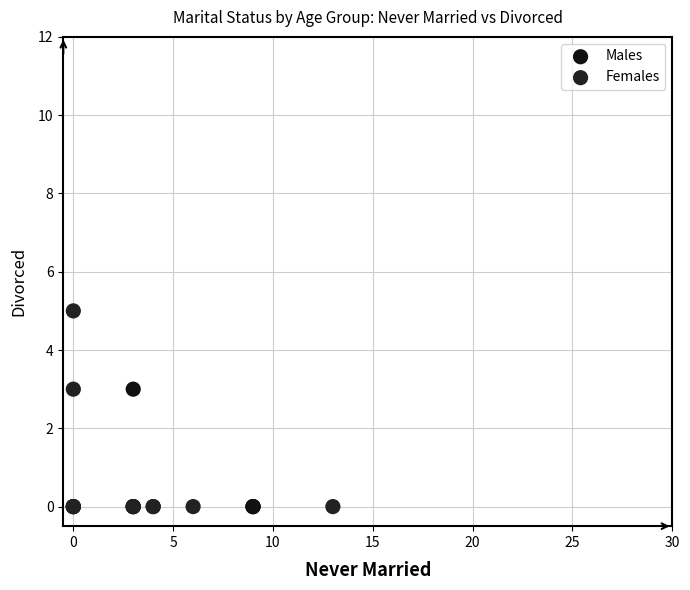

Which series contains the highest Y value?

Females